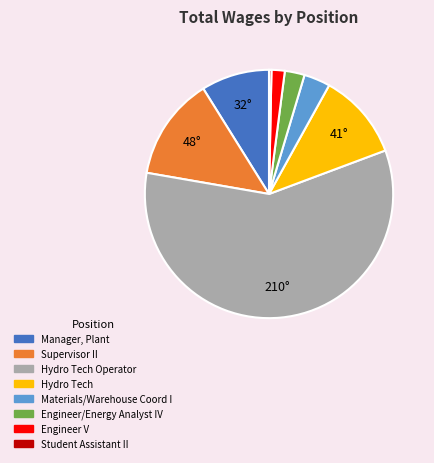

Which slice represents more than half of the pie?

Hydro Tech Operator